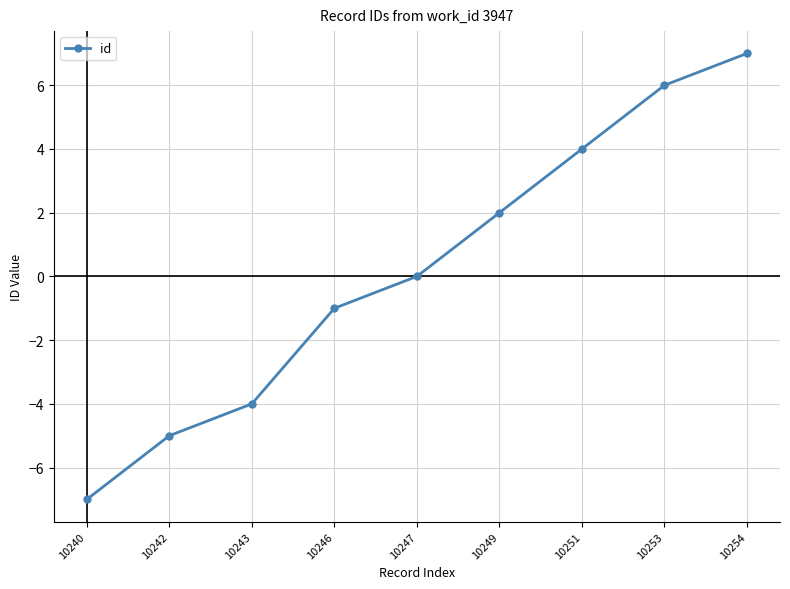

True or false: the data shows 2 at 10249.

True